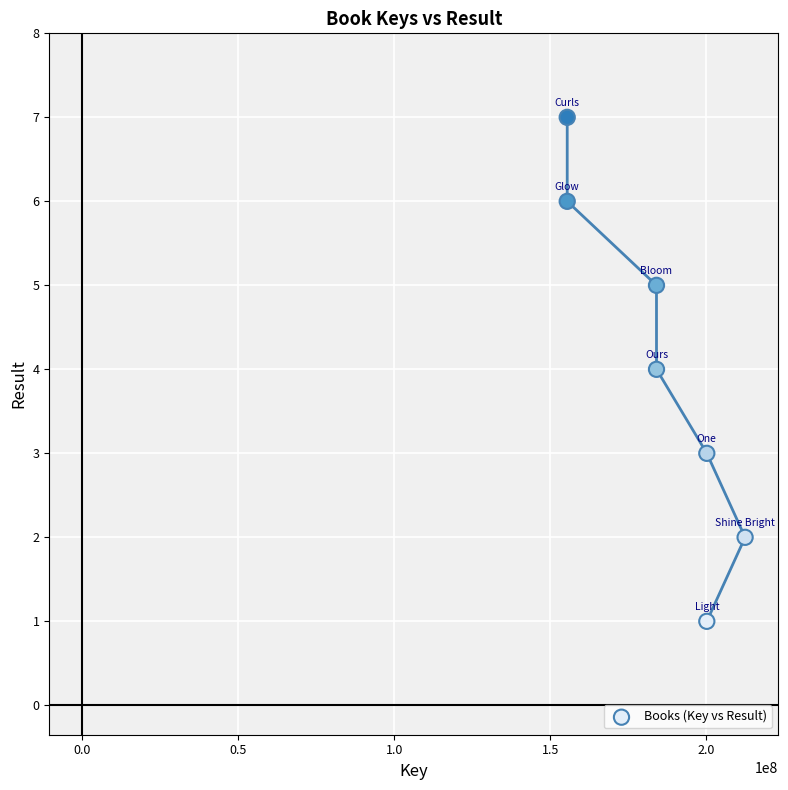

What is the range of Y values (max minus min)?

6